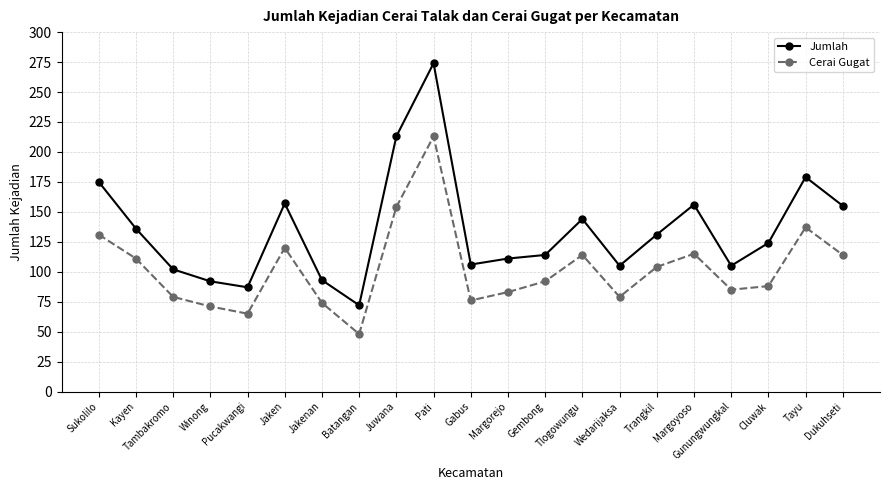

Count the number of categories in the chart.

21